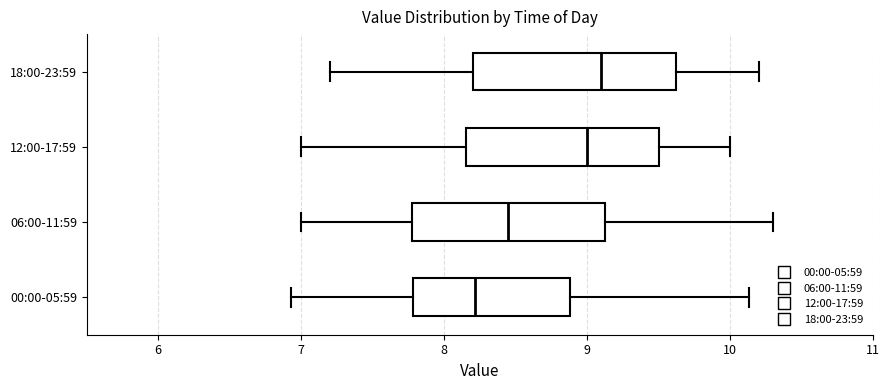

Where does the right whisker of the box for 18:00-23:59 end on the x-axis? The values are not printed on the chart, so give them approximately, as read against the axis.

10.2